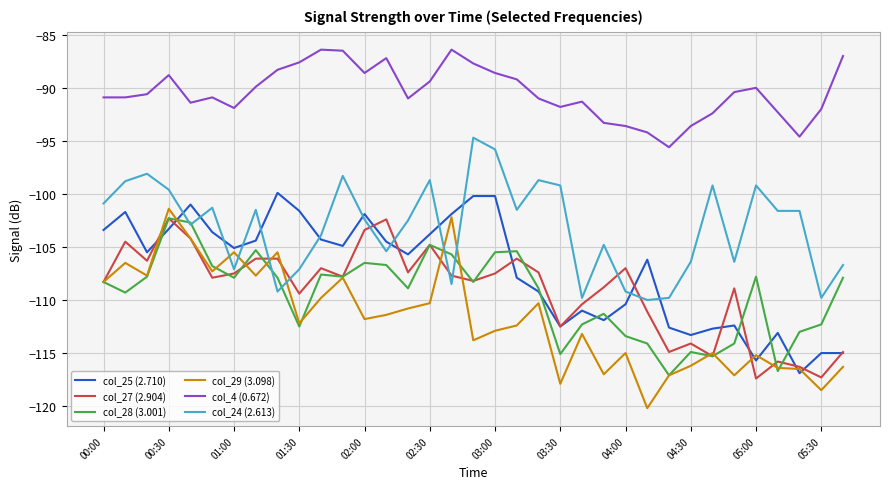

What is the greatest value displayed?

-86.4